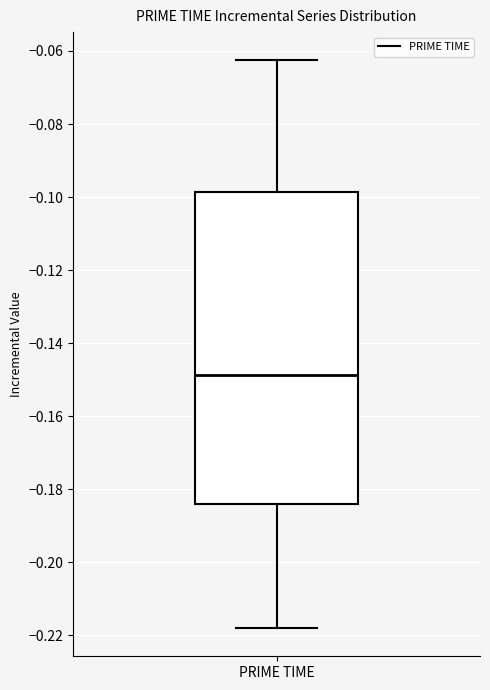

Transcribe this box plot: give where the median line is, the range the box spans, and where the two whiskers end, as read against the y-axis. The values are not printed on the chart, so give them approximately, as read against the axis.

median -0.148, box -0.184 to -0.098, whiskers -0.218 to -0.062